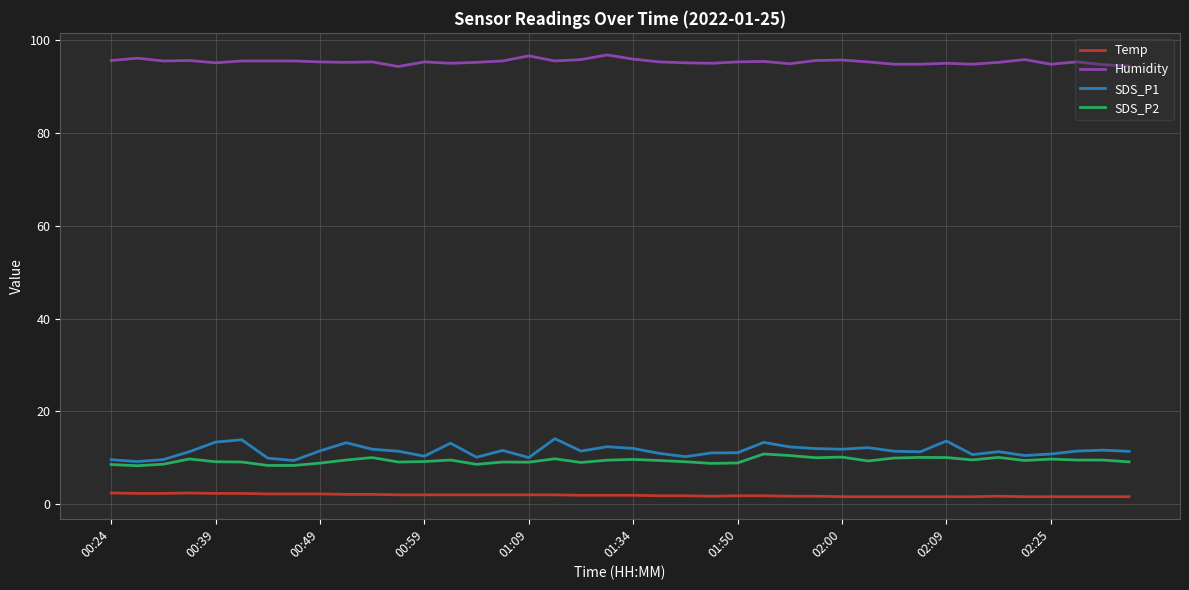

Does the chart have visible grid lines?

Yes